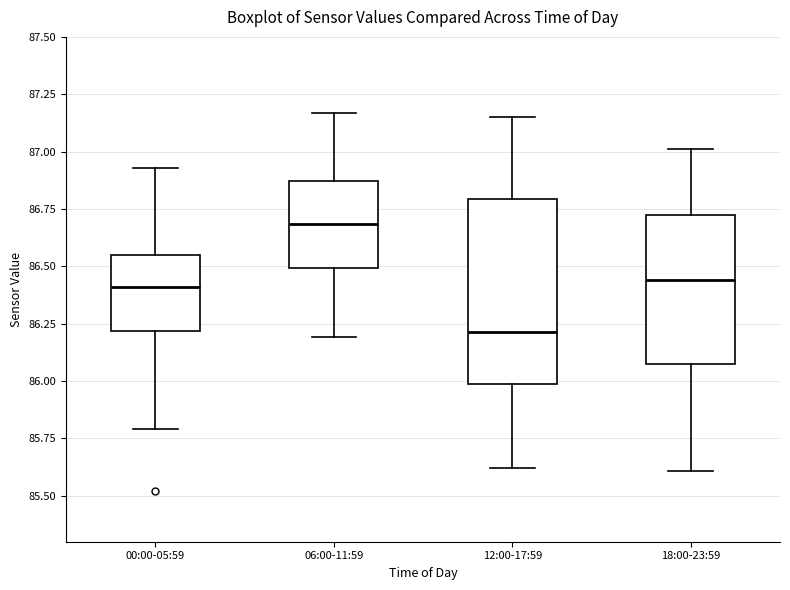

Where is the upper edge of the box for 12:00-17:59 on the y-axis? The values are not printed on the chart, so give them approximately, as read against the axis.

86.80